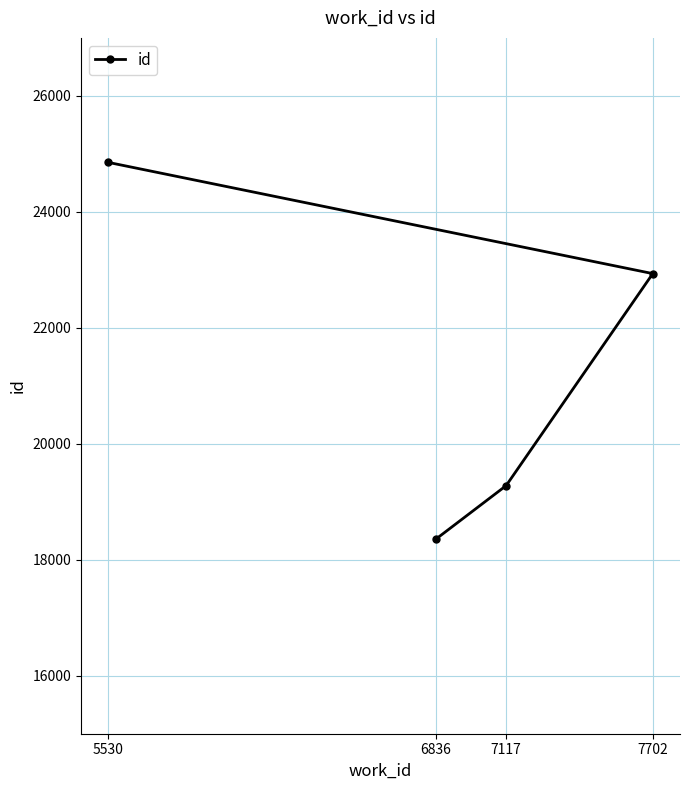

Where is the data nearest to the value 21603?

7702